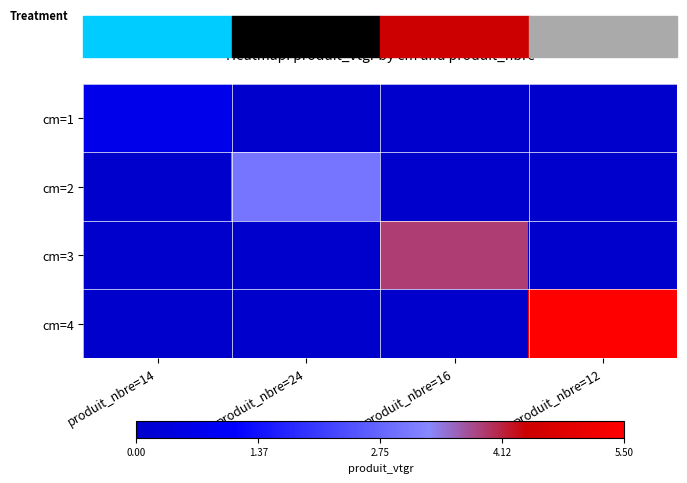

What is the total value across all series at produit_nbre=16?

3.9